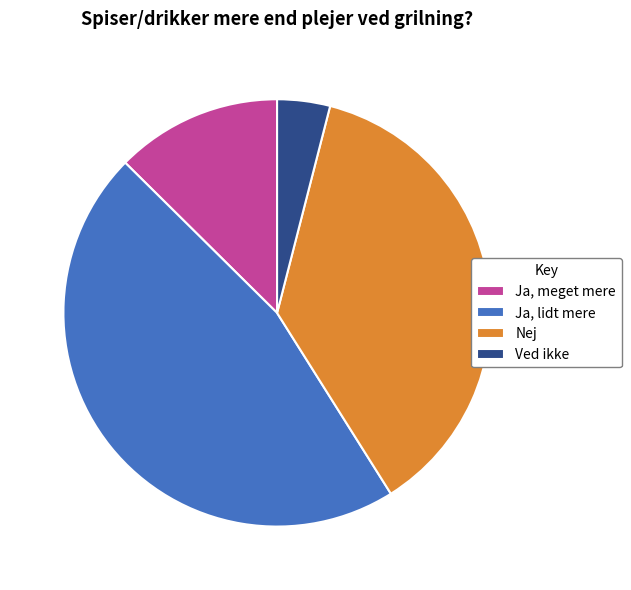

What is the ratio of the value at Nej to the value at Ved ikke?

9.3